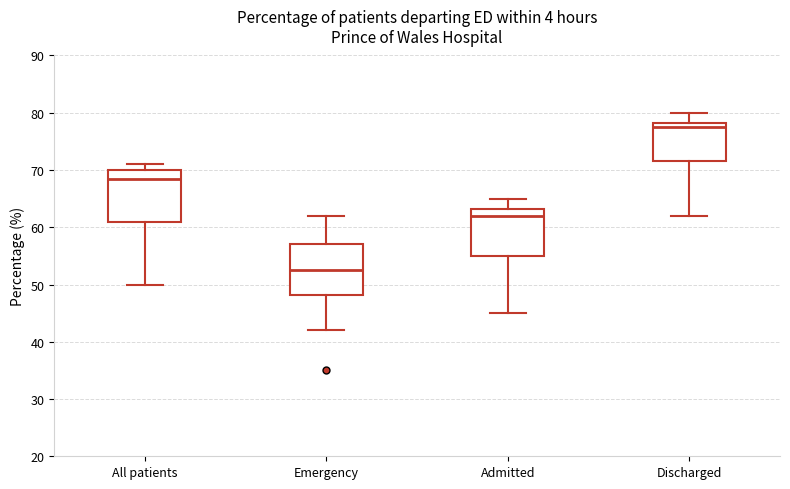

Reading left to right, transcribe this box plot: for each box, give where its median line is, the range the box spans, and where its two whiskers end, as read against the y-axis. The values are not printed on the chart, so give them approximately, as read against the axis.

All patients: median 69, box 61 to 70, whiskers 50 to 71
Emergency: median 53, box 48 to 57, whiskers 42 to 62
Admitted: median 62, box 55 to 63, whiskers 45 to 65
Discharged: median 78 (just below the box's upper edge), box 72 to 78, whiskers 62 to 80